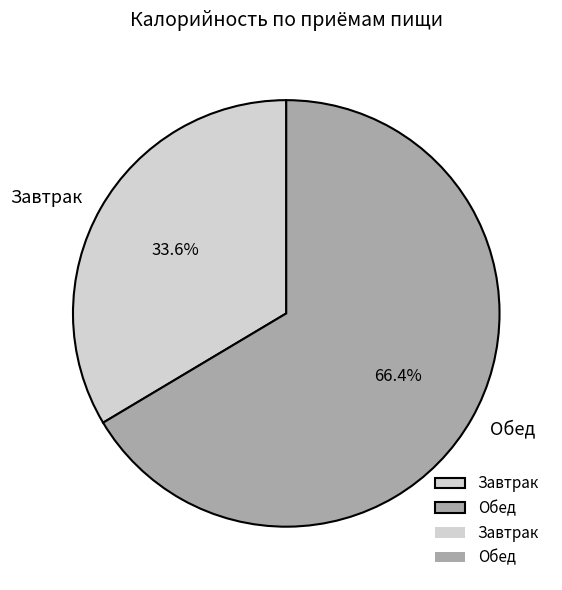

Which category has the biggest portion of the pie?

Обед